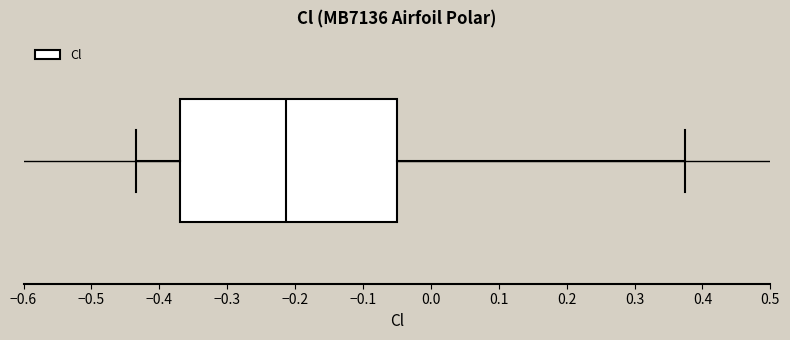

Read this box plot against the x-axis: the position of the median line, the range covered by the box, and the ends of both whiskers. The values are not printed on the chart, so give them approximately, as read against the axis.

median -0.21, box -0.37 to -0.05, whiskers -0.43 to 0.37